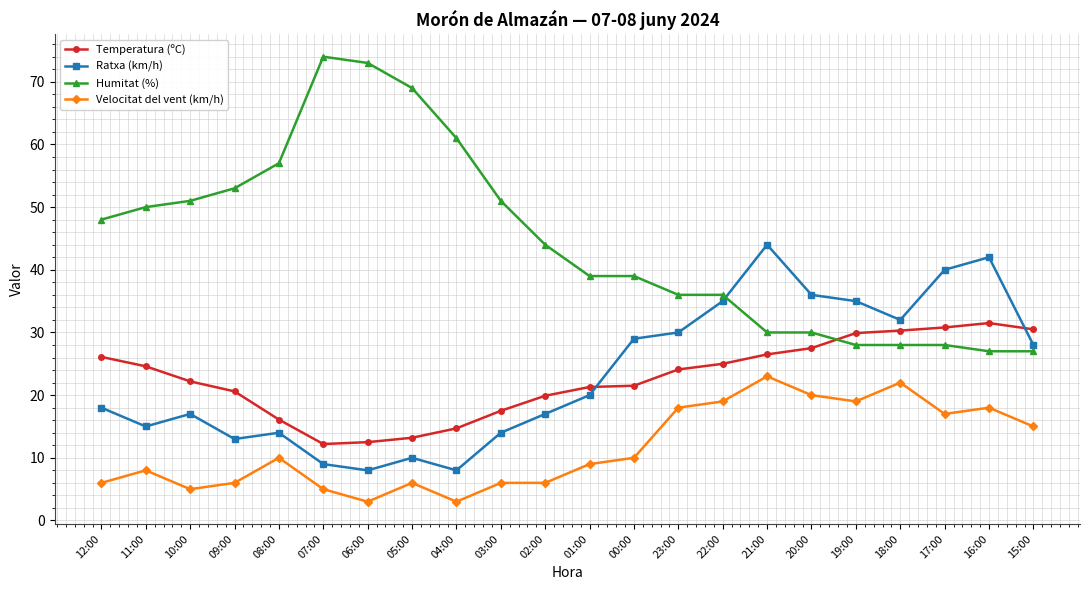

Is the value of Temperatura (ºC) at 16:00 greater than the value of Velocitat del vent (km/h) at 10:00?

Yes